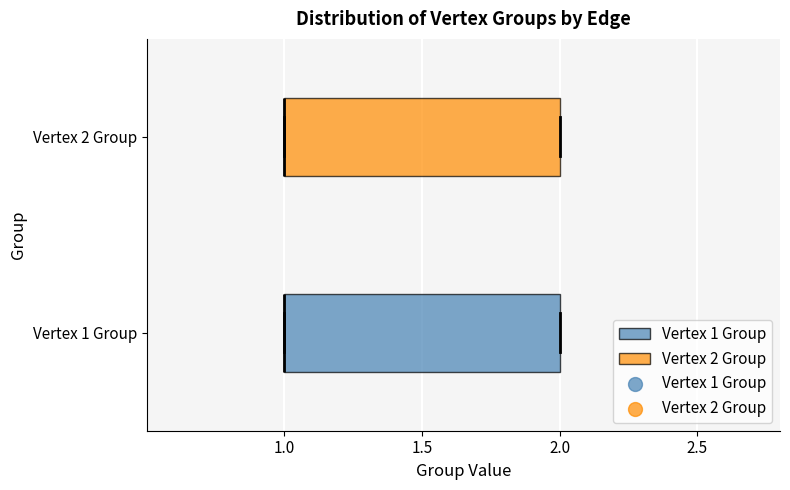

Where is the left edge of the box for Vertex 1 Group on the x-axis? The values are not printed on the chart, so give them approximately, as read against the axis.

1